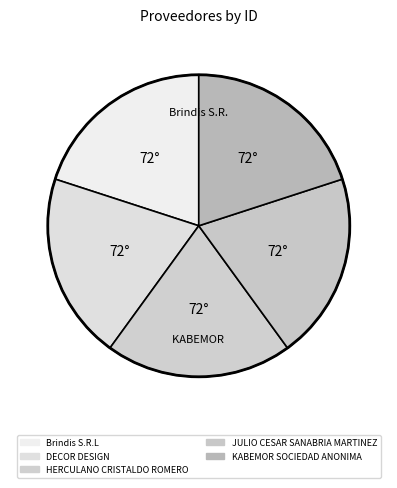

To the nearest percent, what portion does JULIO CESAR SANABRIA MARTINEZ represent?

20%